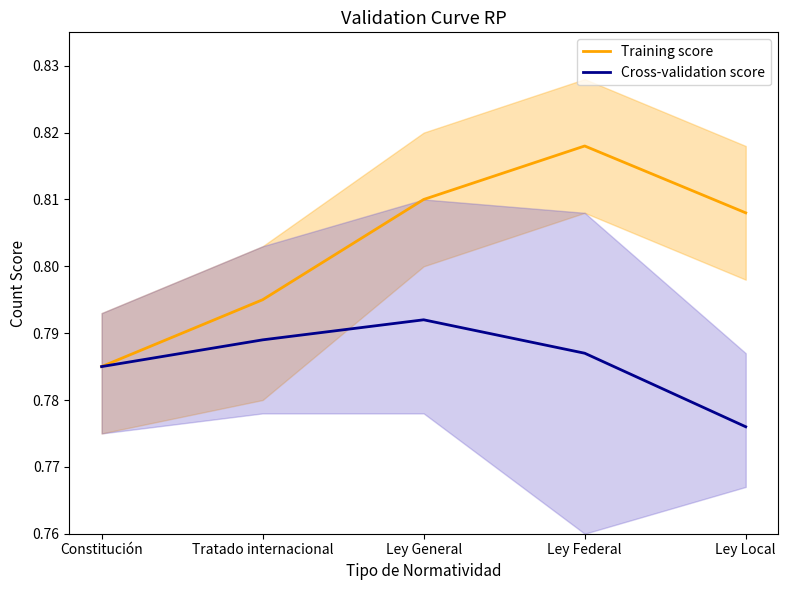

What is the average value of the Training score series?

0.8